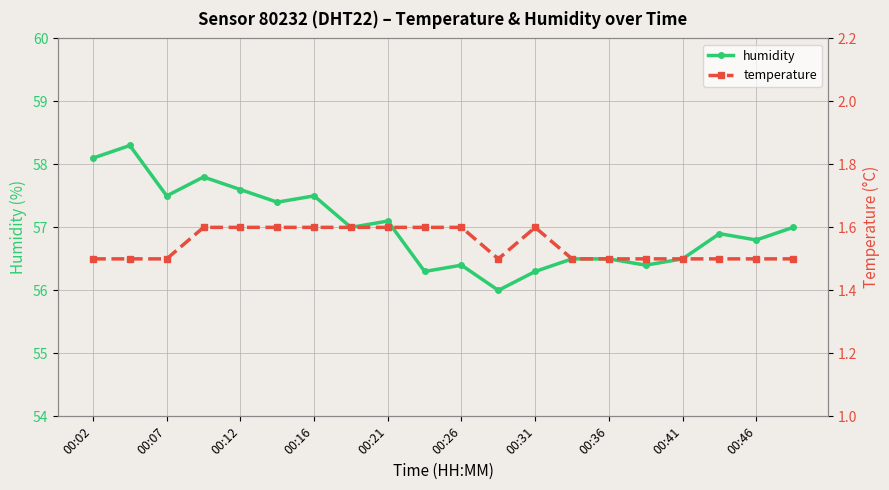

At which category does temperature reach its first local valley?

11